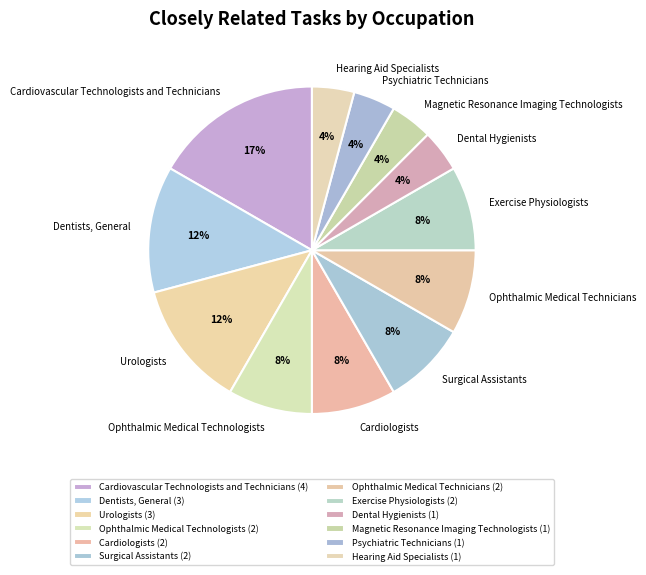

To the nearest percent, what portion does Cardiologists represent?

8%